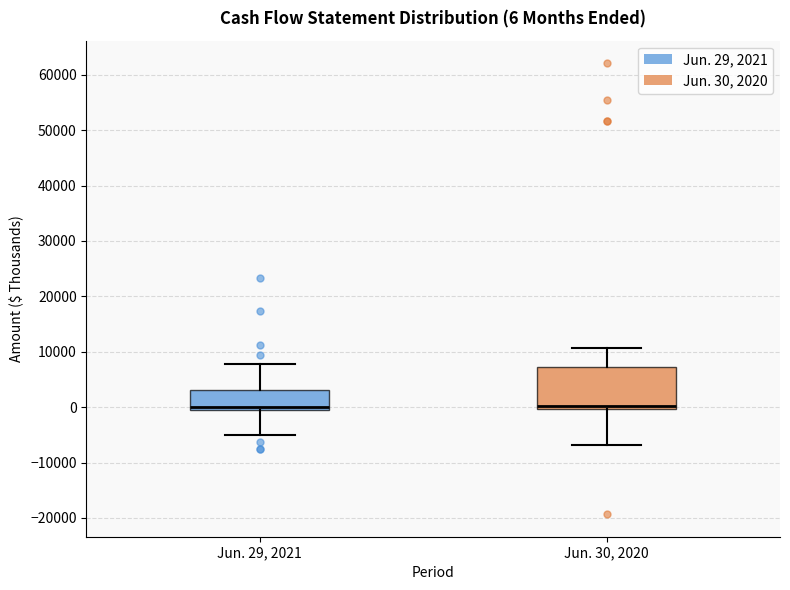

Which box is the tallest, from its lower edge to its upper edge?

Jun. 30, 2020